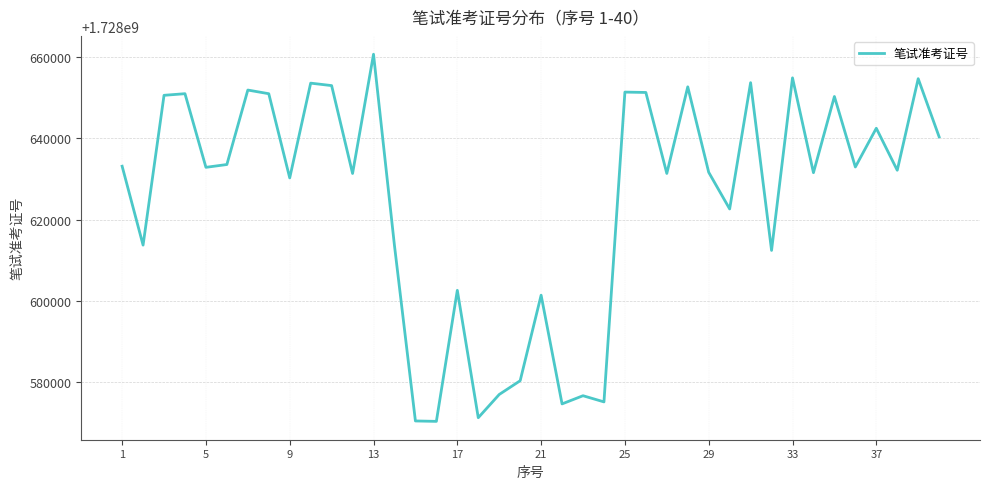

What is the difference between the maximum and minimum values?

90184